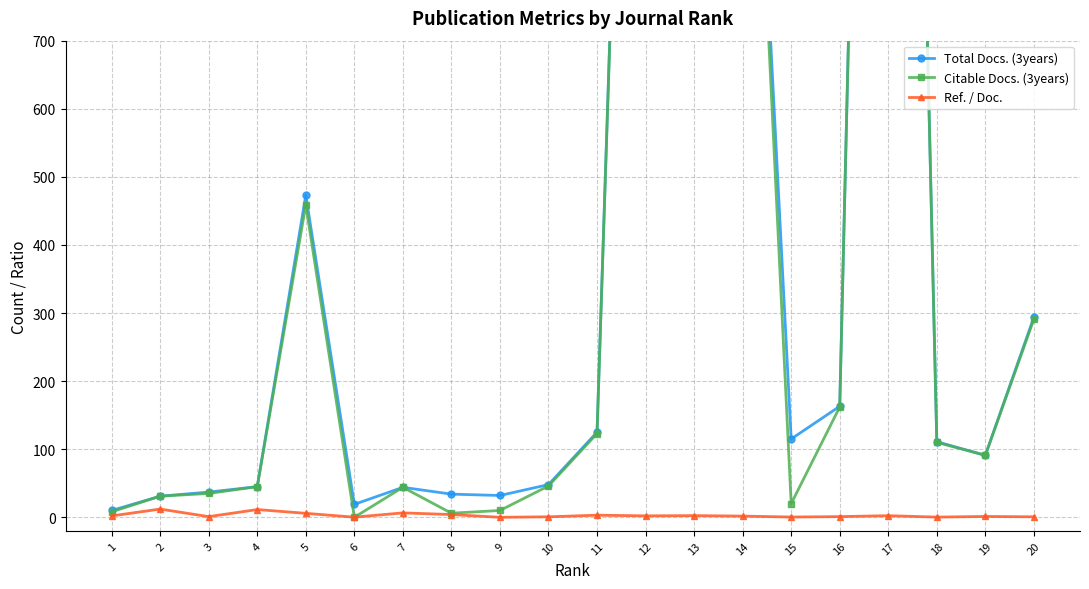

At which category is the sum across all series the highest?

17